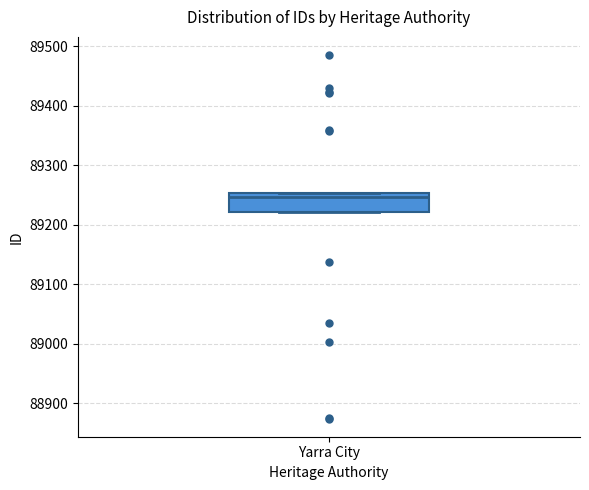

Read this box plot against the y-axis: the position of the median line, the range covered by the box, and the ends of both whiskers. The values are not printed on the chart, so give them approximately, as read against the axis.

median 89250 (just below the box's upper edge), box 89220 to 89250, whiskers 89220 to 89250